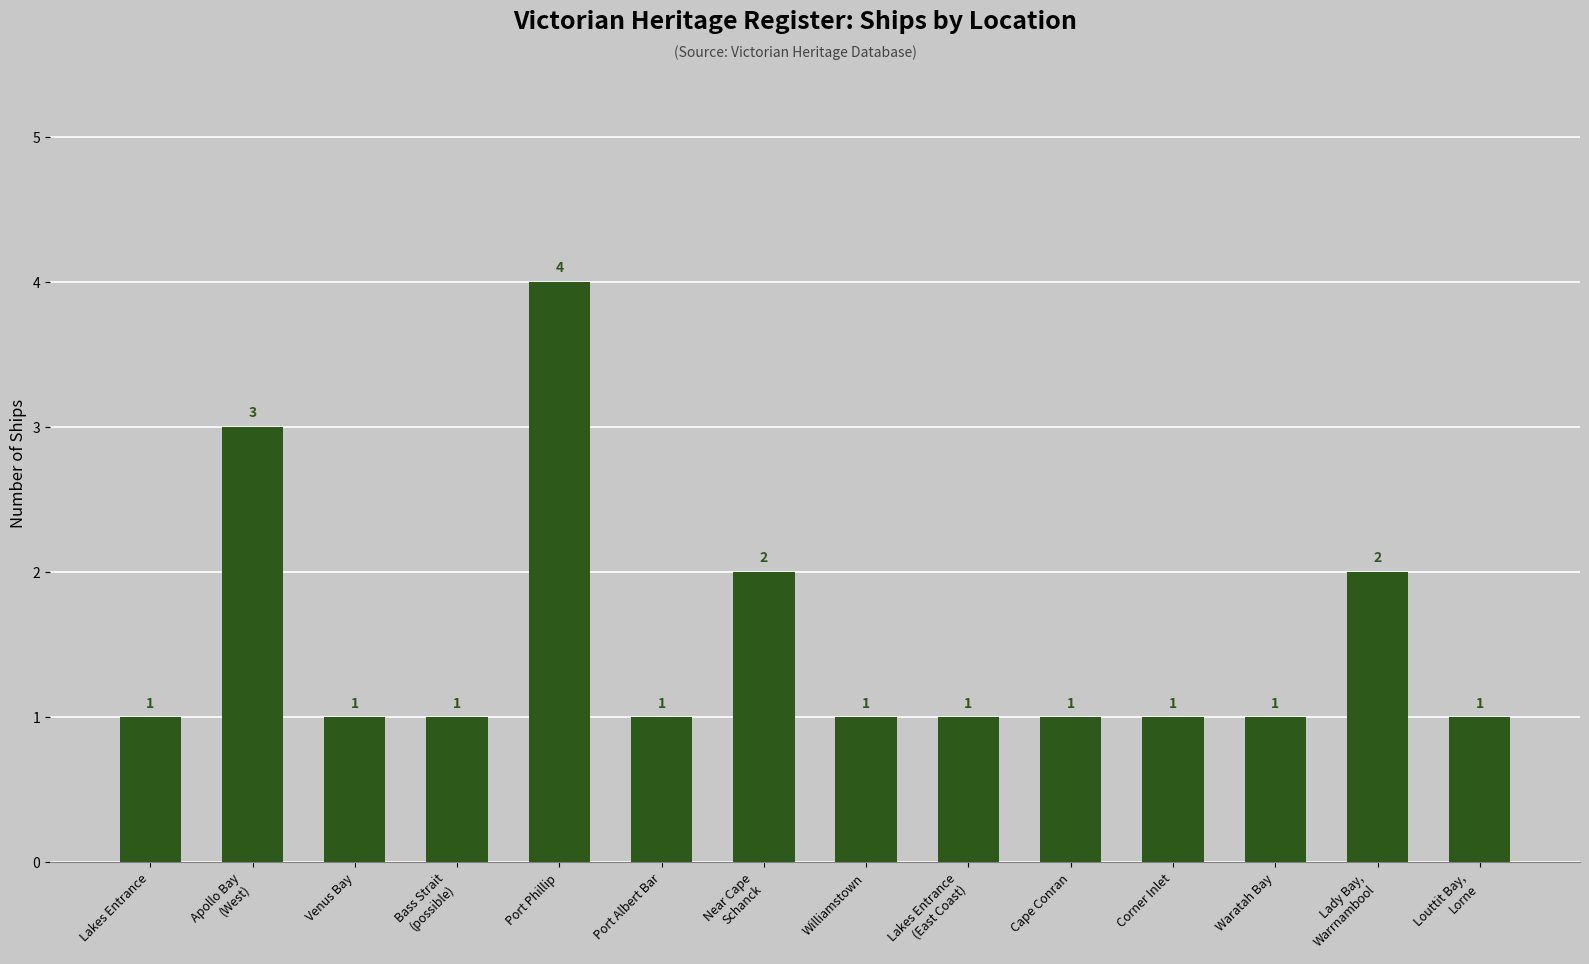

Does the chart contain any negative values?

No